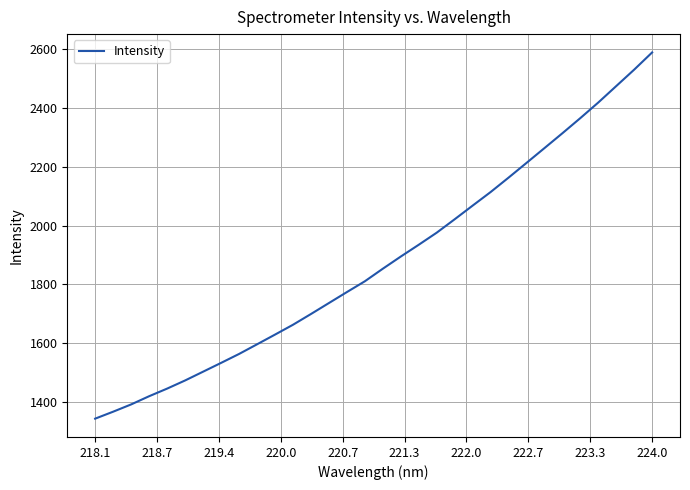

What is the difference between the maximum and minimum values?

1243.6